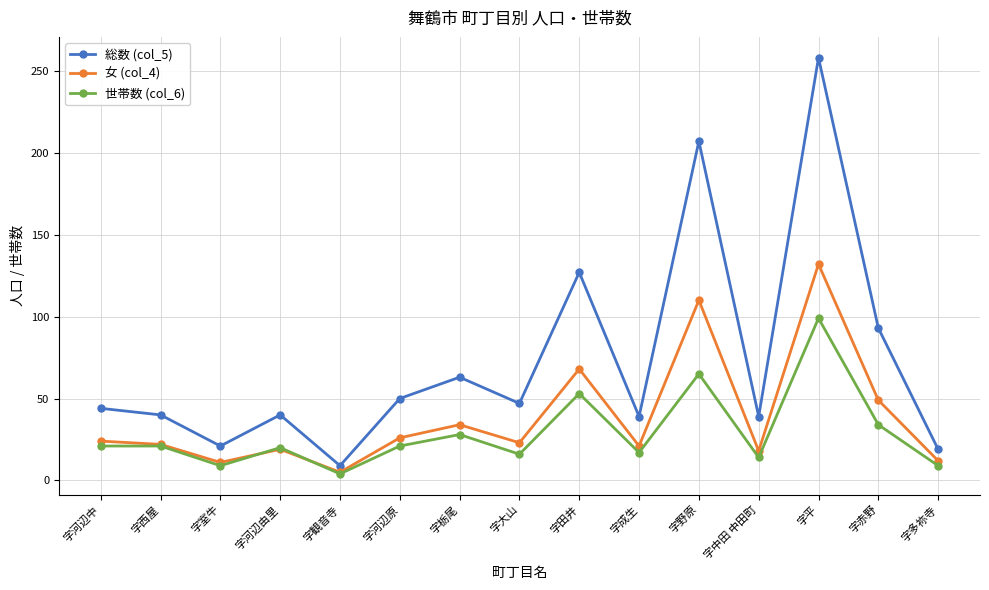

What is the sum of all 女 (col_4) values?

574